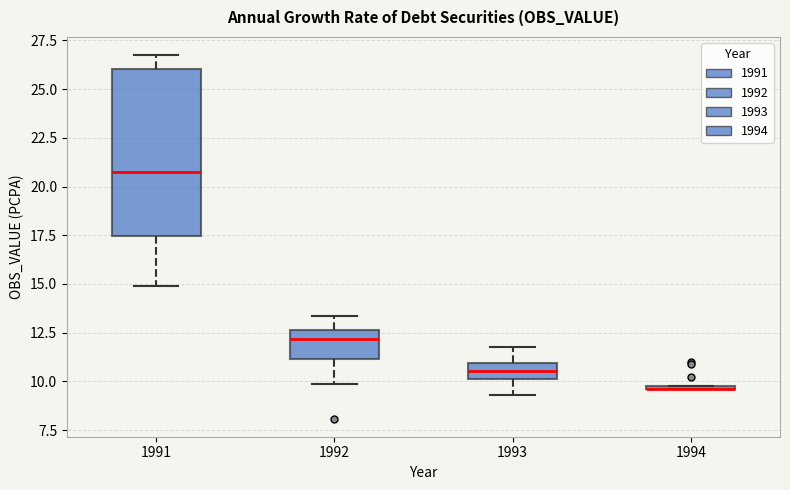

Where does the median line of the box at x = 1992 sit on the y-axis? The values are not printed on the chart, so give them approximately, as read against the axis.

12.0